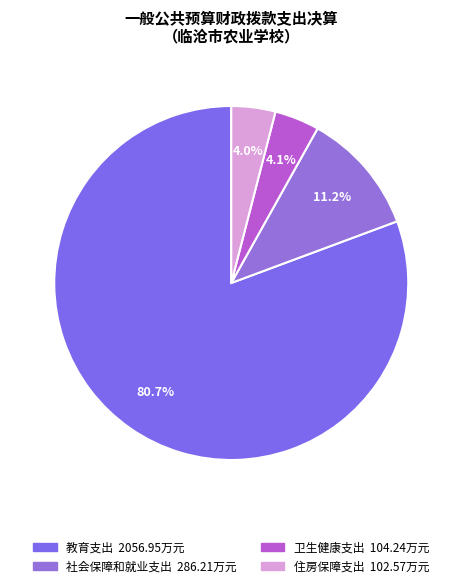

The 社会保障和就业支出 slice represents 5% of the pie. True or false?

False